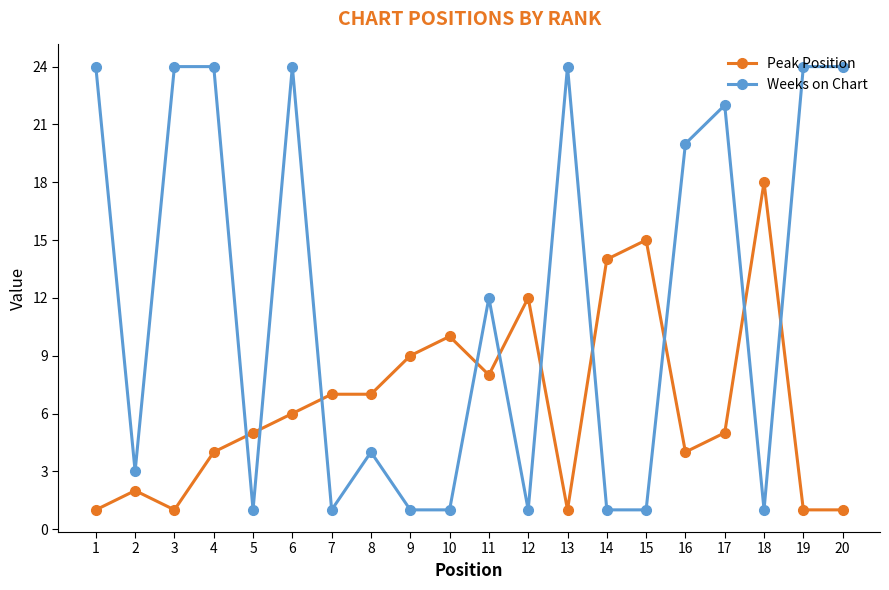

At which label does Peak Position reach its peak?

18